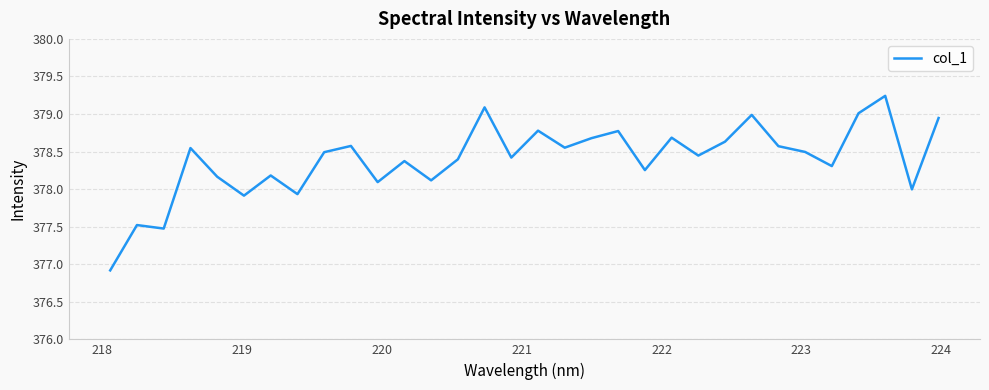

Does the chart have visible grid lines?

Yes